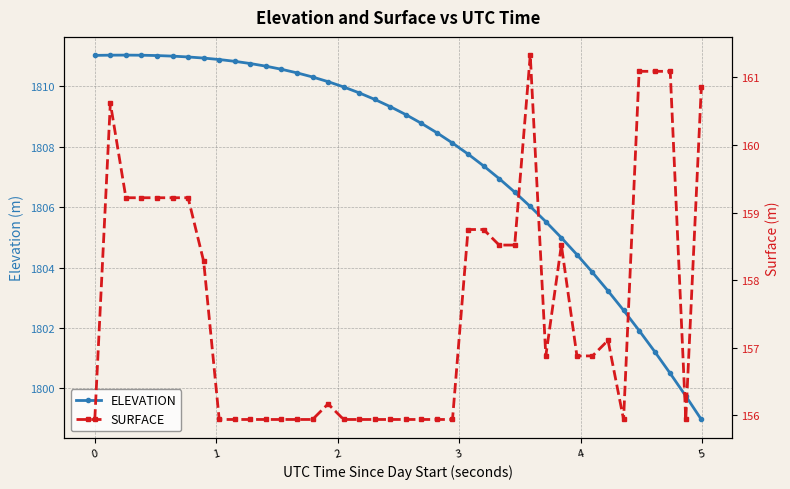

How many data points in SURFACE are above 156?

22